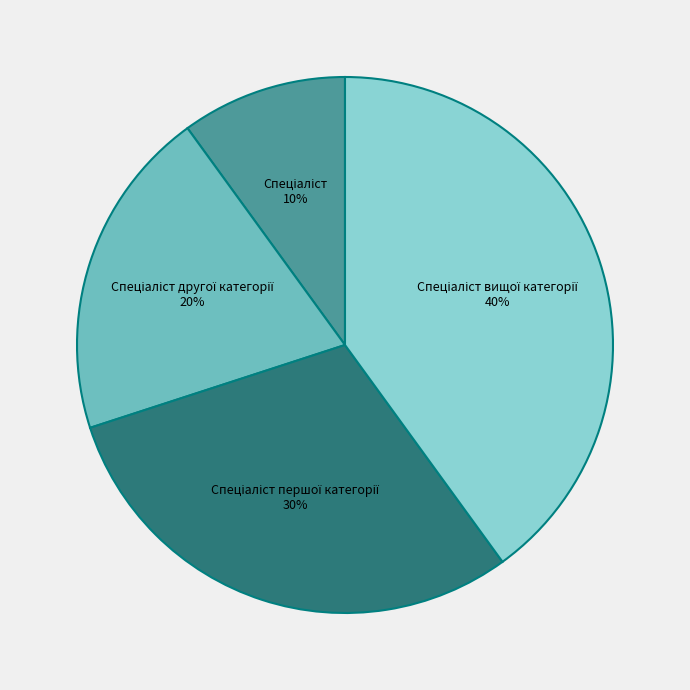

To the nearest percent, what is the average slice percentage?

25%